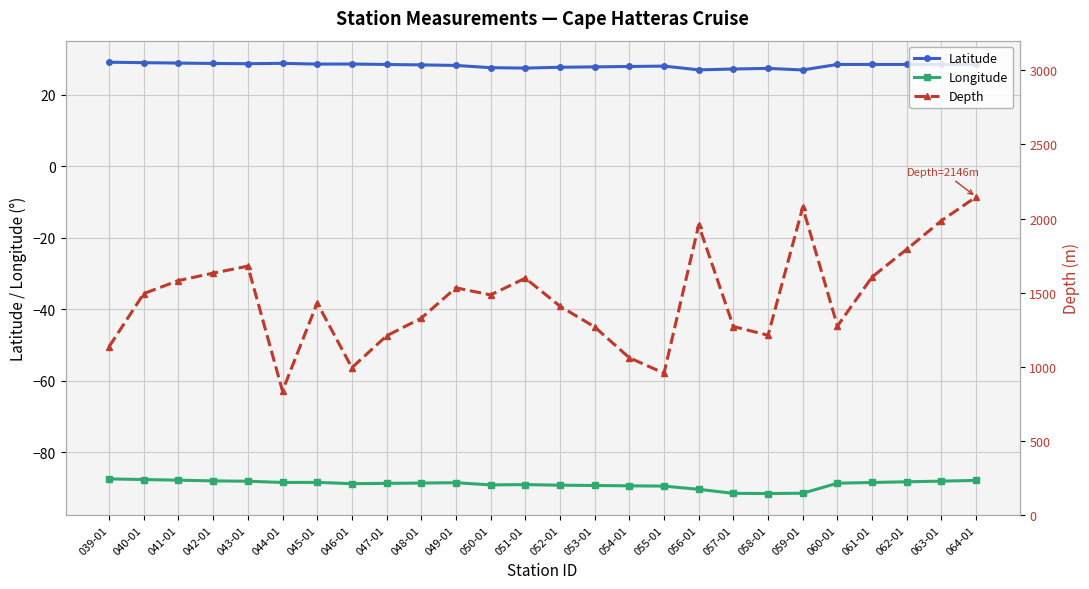

At which label does Depth reach its peak?

064-01